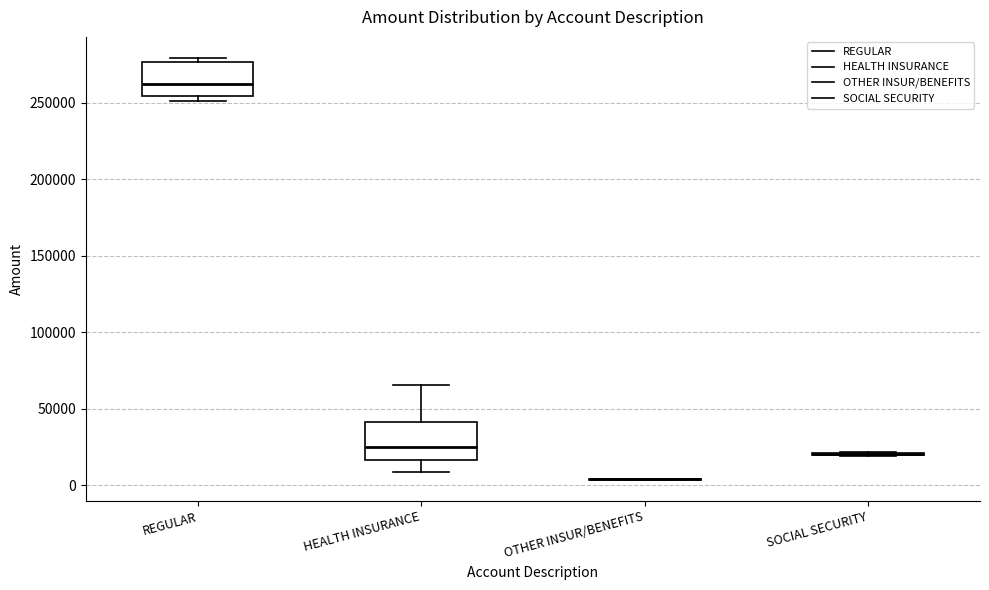

Reading left to right, read every box against the y-axis: the position of its median line, the range the box covers, and the ends of its whiskers. The values are not printed on the chart, so give them approximately, as read against the axis.

REGULAR: median 260000, box 255000 to 275000, whiskers 250000 to 280000
HEALTH INSURANCE: median 25000, box 15000 to 40000, whiskers 10000 to 65000
OTHER INSUR/BENEFITS: box collapsed to a line at 5000, whiskers 5000 to 5000
SOCIAL SECURITY: box collapsed to a line at 20000, whiskers 20000 to 20000